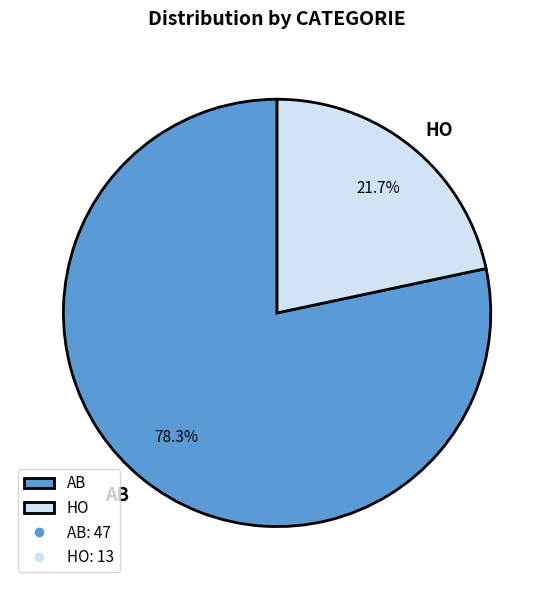

To the nearest percent, what percentage of the pie is AB?

78%